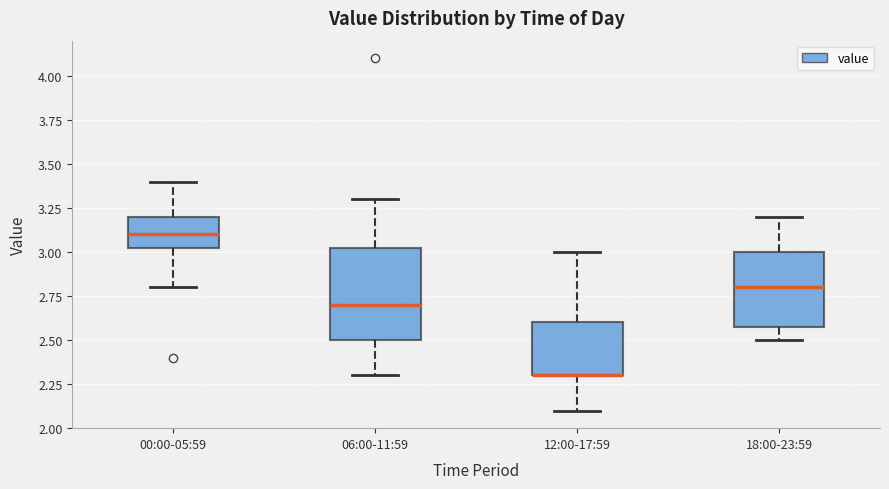

Where does the upper whisker of the box for 00:00-05:59 end on the y-axis? The values are not printed on the chart, so give them approximately, as read against the axis.

3.40